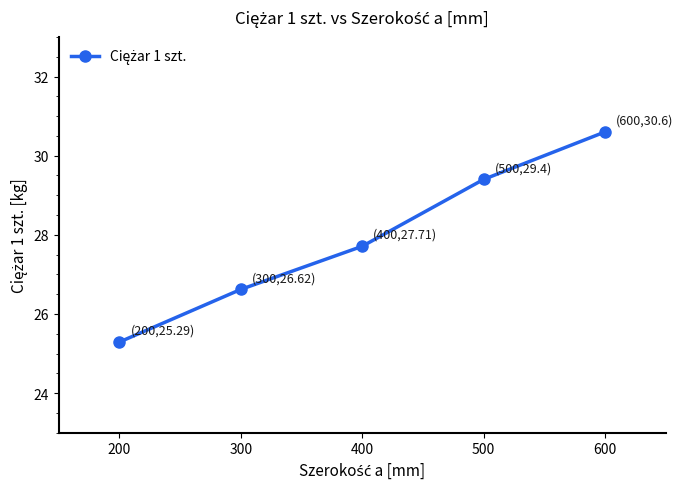

Does the chart display data point markers on the line(s)?

Yes